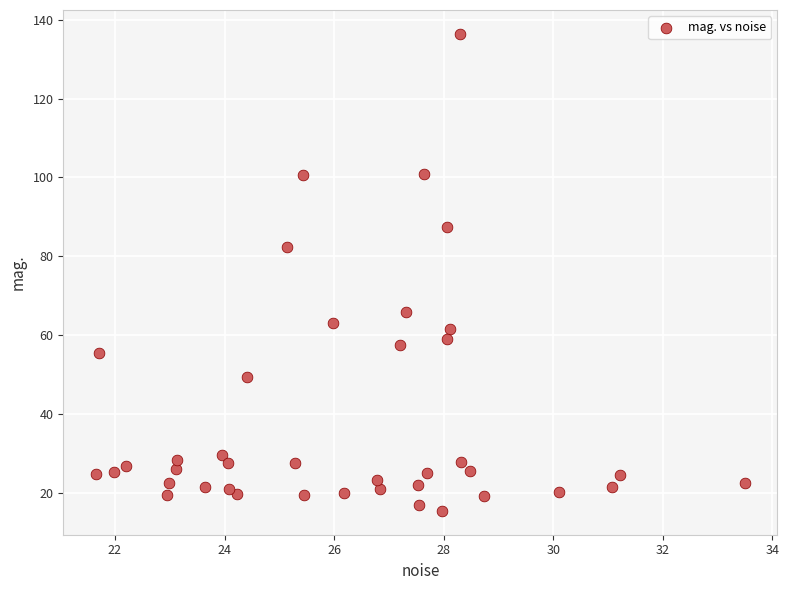

What Y value in the scatter plot is closest to 75?

82.4